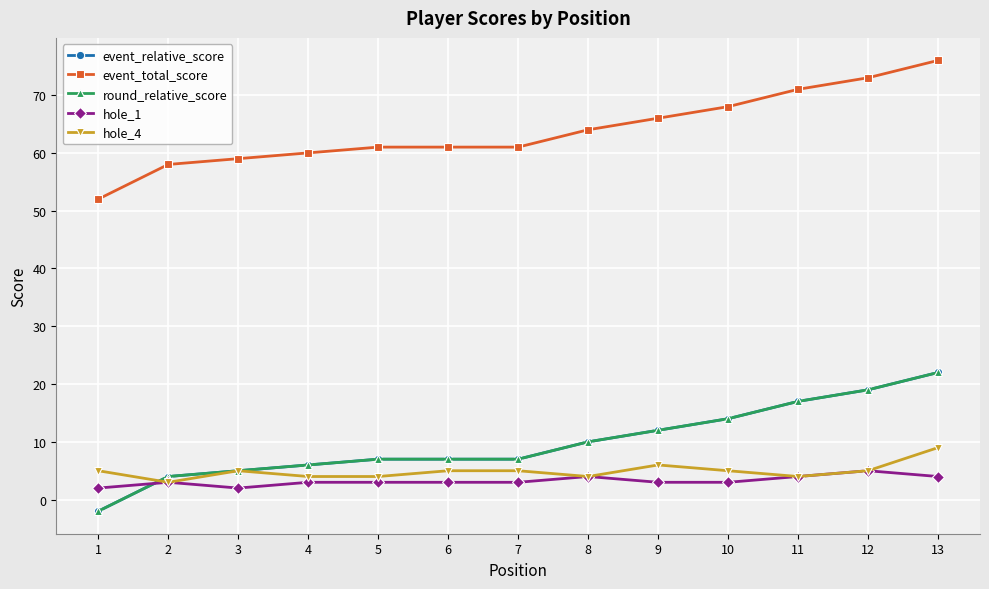

Is this an area chart (filled region under the line)?

No